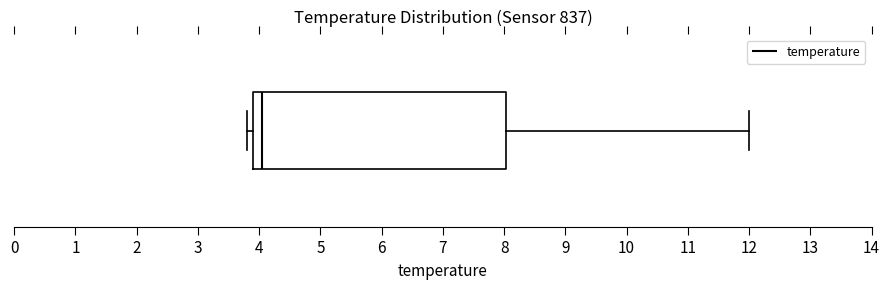

Where is the left edge of the box on the x-axis? The values are not printed on the chart, so give them approximately, as read against the axis.

3.9